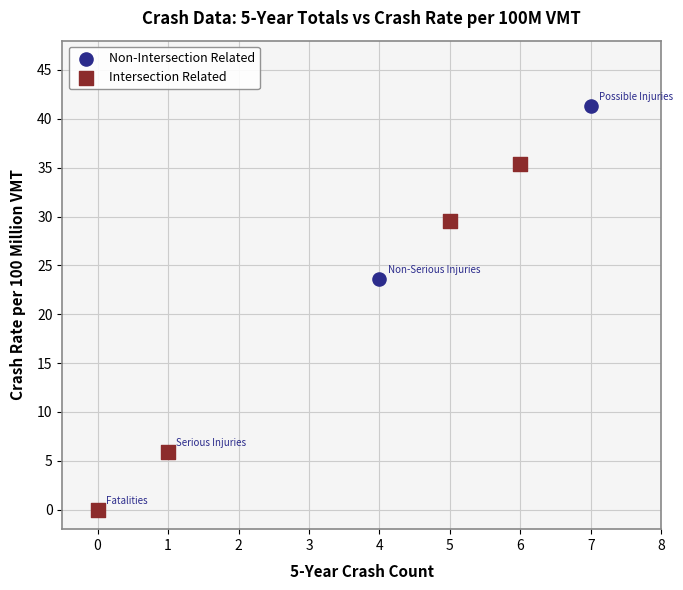

Which series has the widest spread of Y values?

Non-Intersection Related